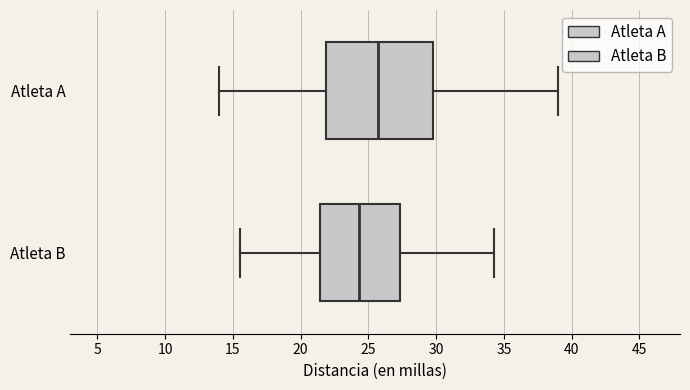

Comparing the boxes themselves (not the whiskers), which one is the widest?

Atleta A